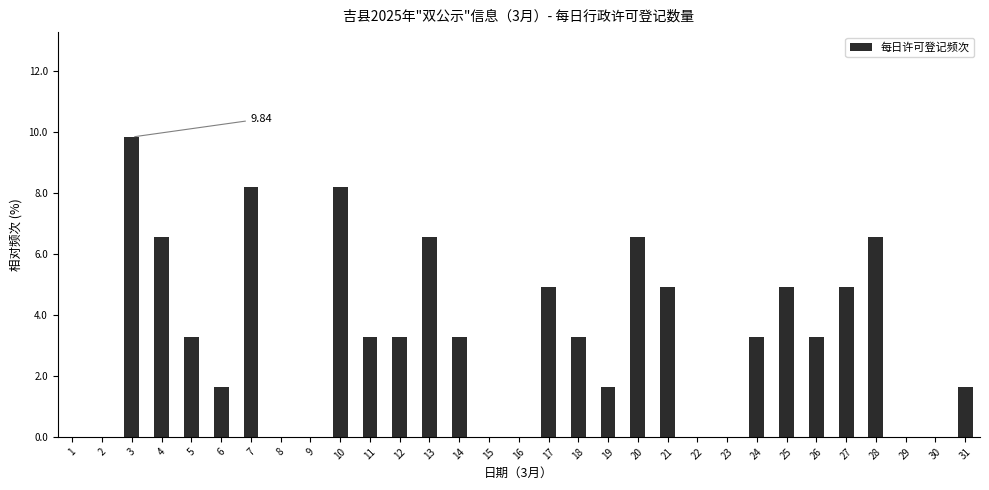

Approximately how many times larger is the value at 4 compared to 11?

2.0